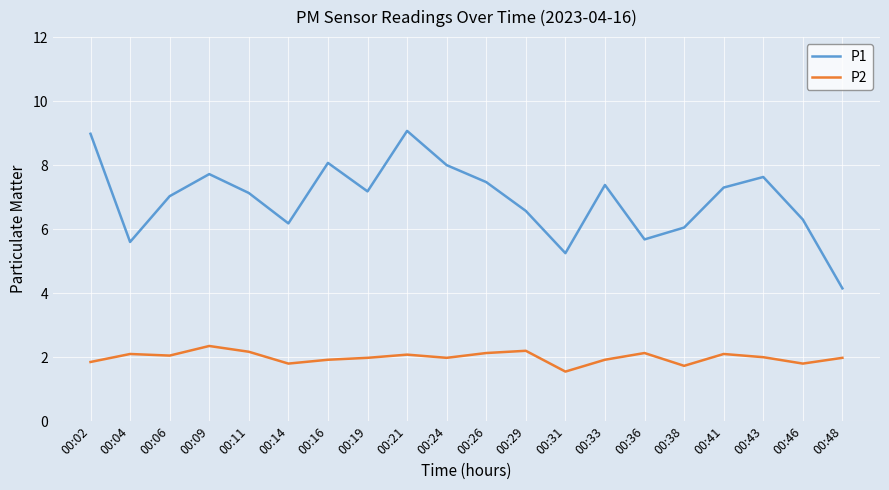

What is the lowest value of the P1 series?

4.2